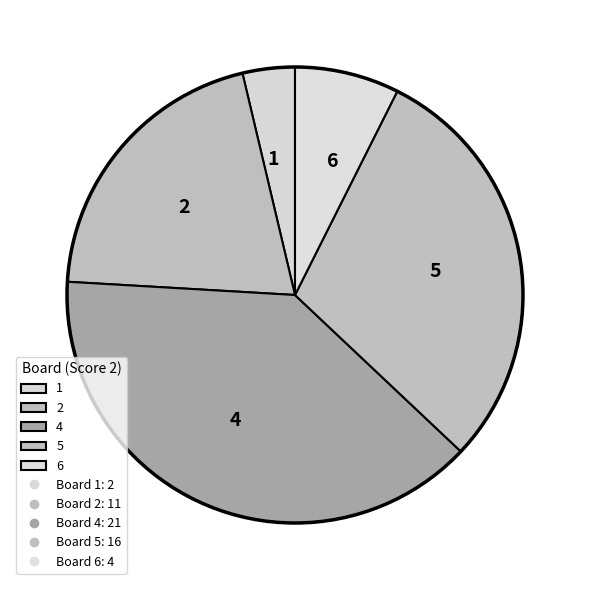

Does 2 account for over 50% of the chart?

No